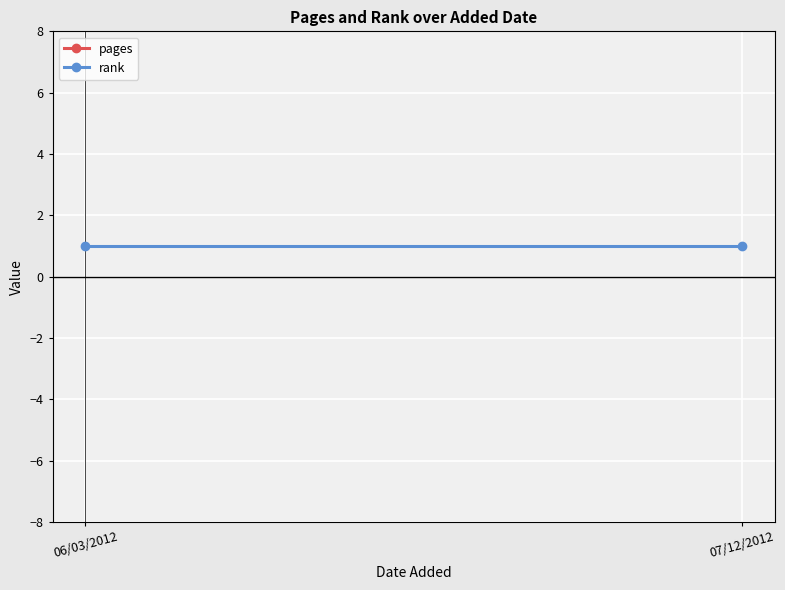

Reading left to right, what are all the values shown in this chart?

pages: 48	56
rank: 1	1